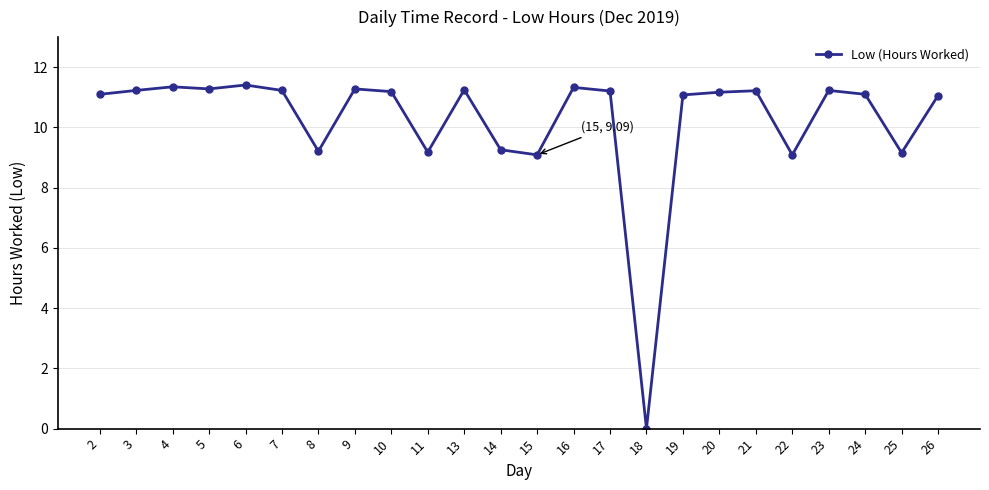

How many data points are above 11?

17